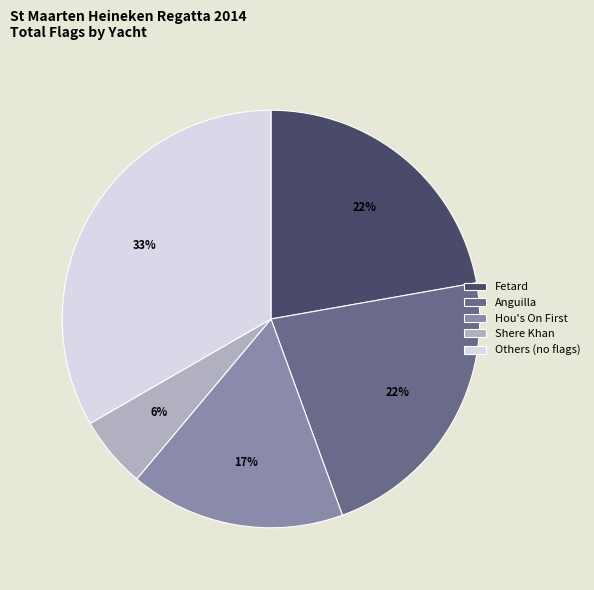

What is the ratio of the value at Shere Khan to the value at Anguilla?

0.3